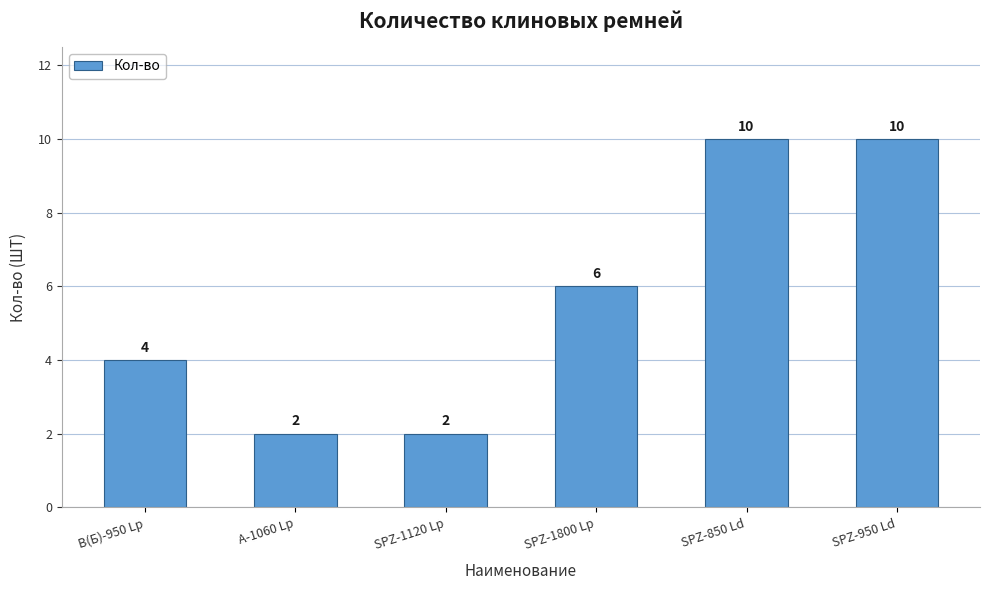

The chart shows a value of 2 at В(Б)-950 Lp. True or false?

False